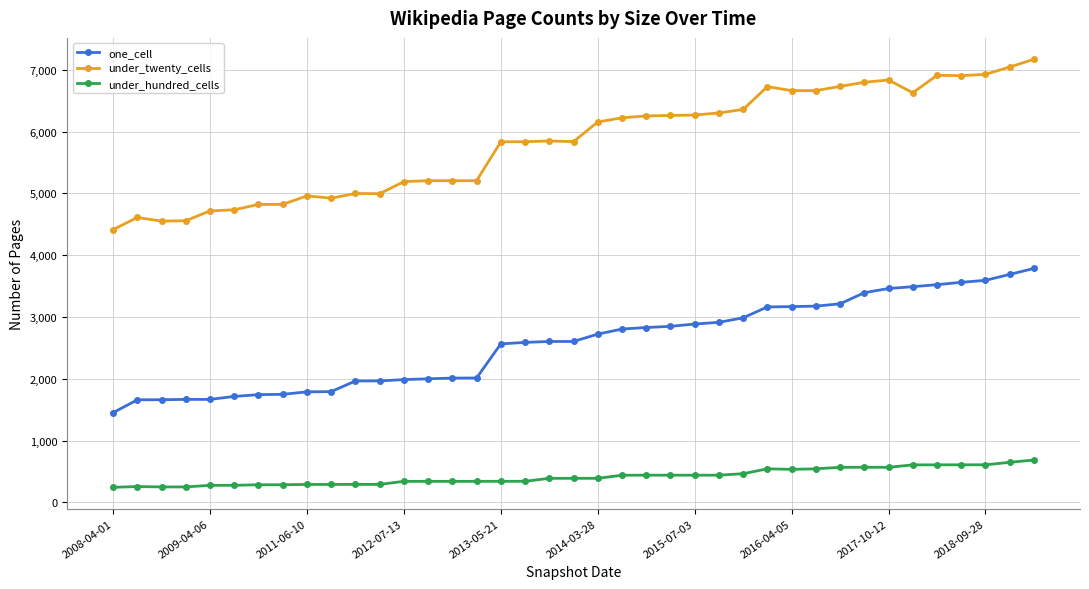

Which series has the largest total across all categories?

under_twenty_cells